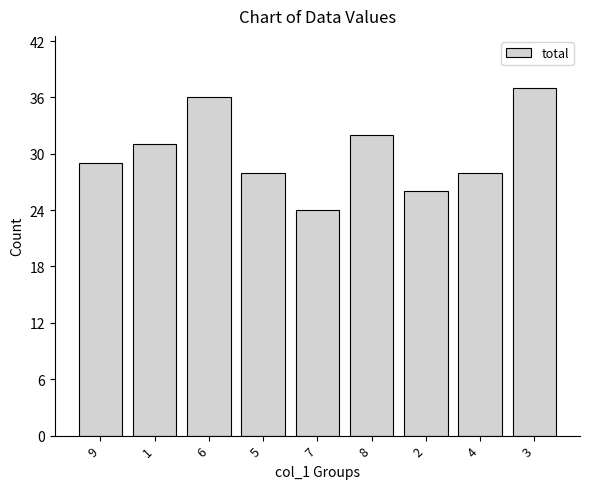

What is the difference between the second highest and minimum values?

12